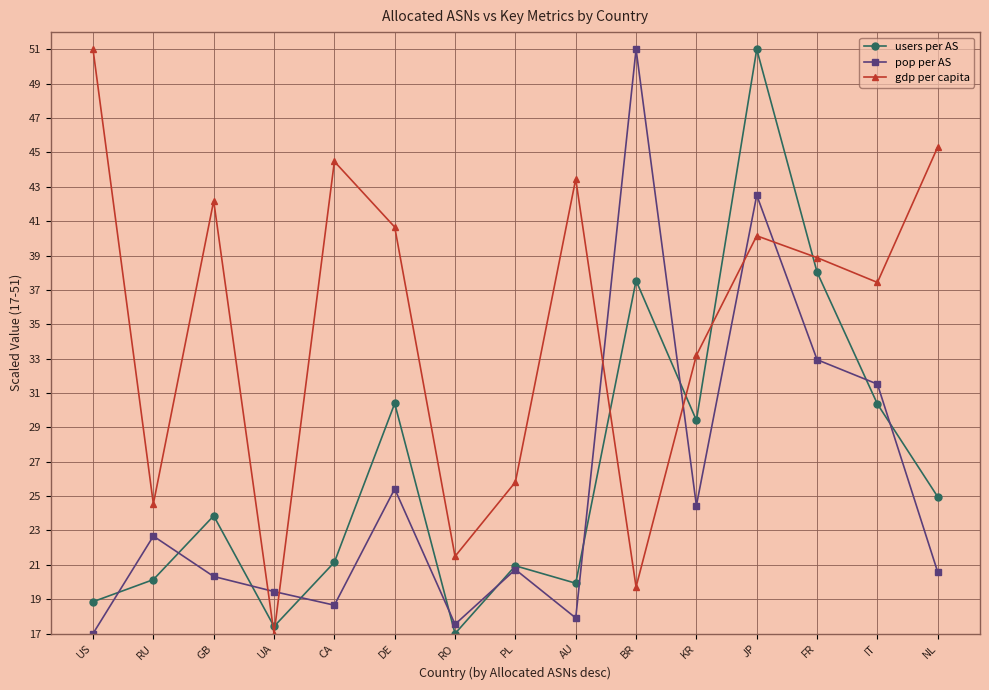

At which category is the sum across all series the highest?

JP